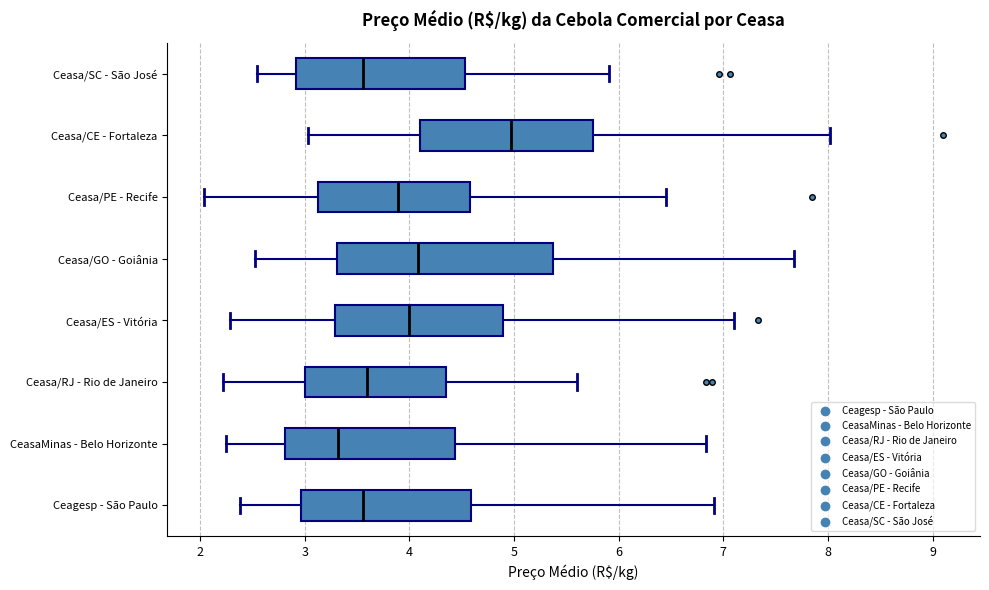

Where is the left edge of the box for Ceasa/RJ - Rio de Janeiro on the x-axis? The values are not printed on the chart, so give them approximately, as read against the axis.

3.0